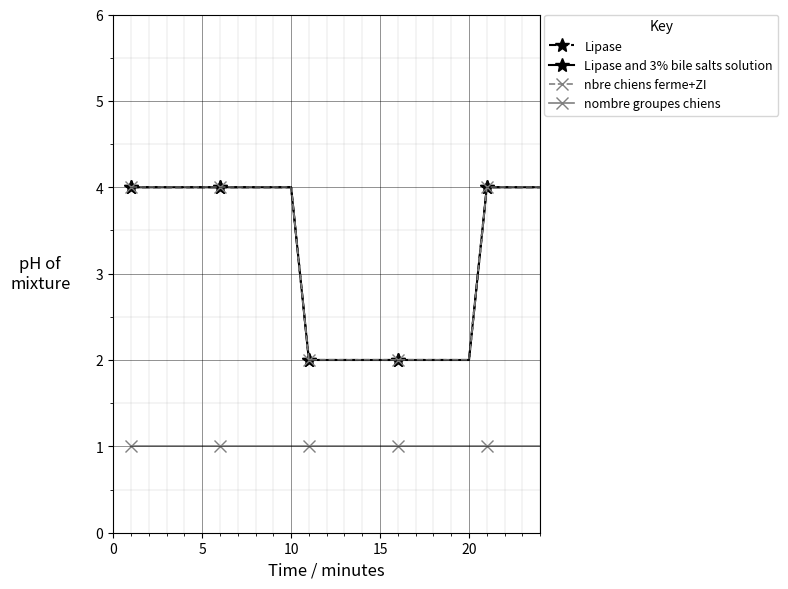

What is the sum of all nombre groupes chiens values?

24